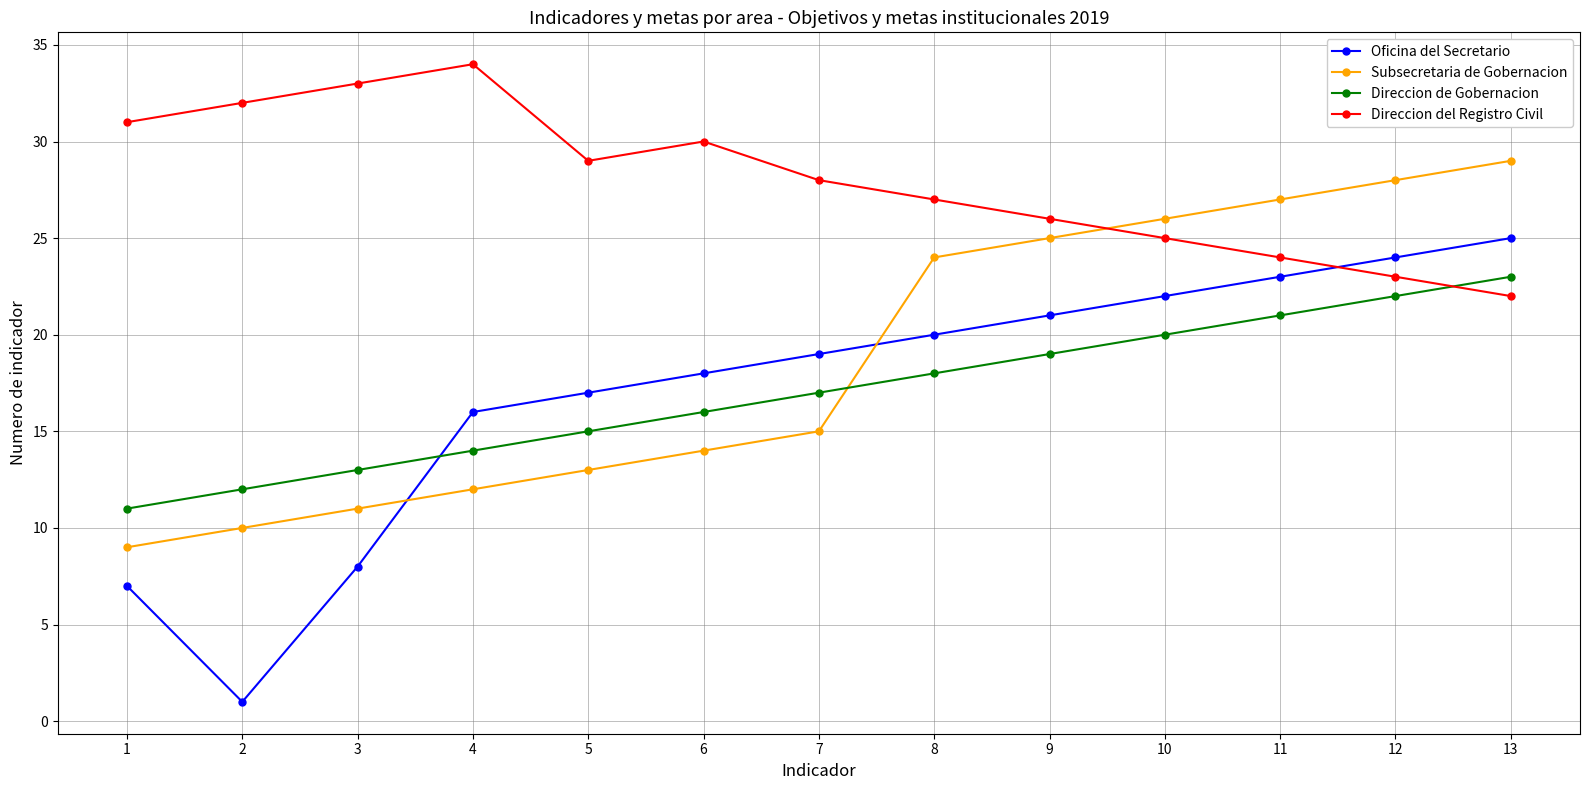

Where is the first local minimum for Oficina del Secretario?

2